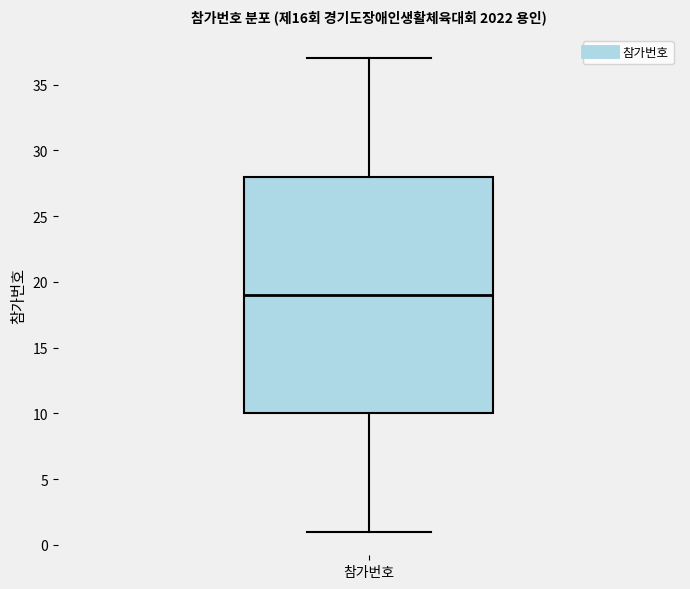

Transcribe this box plot: give where the median line is, the range the box spans, and where the two whiskers end, as read against the y-axis. The values are not printed on the chart, so give them approximately, as read against the axis.

median 19, box 10 to 28, whiskers 1 to 37